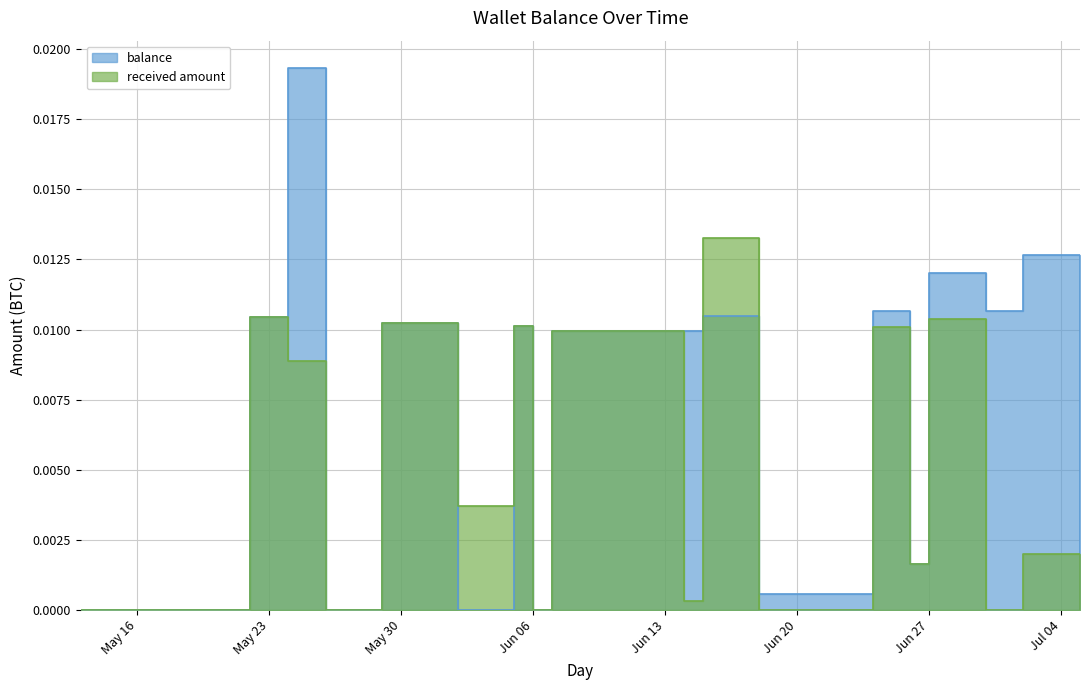

How many data points does each series have?

18